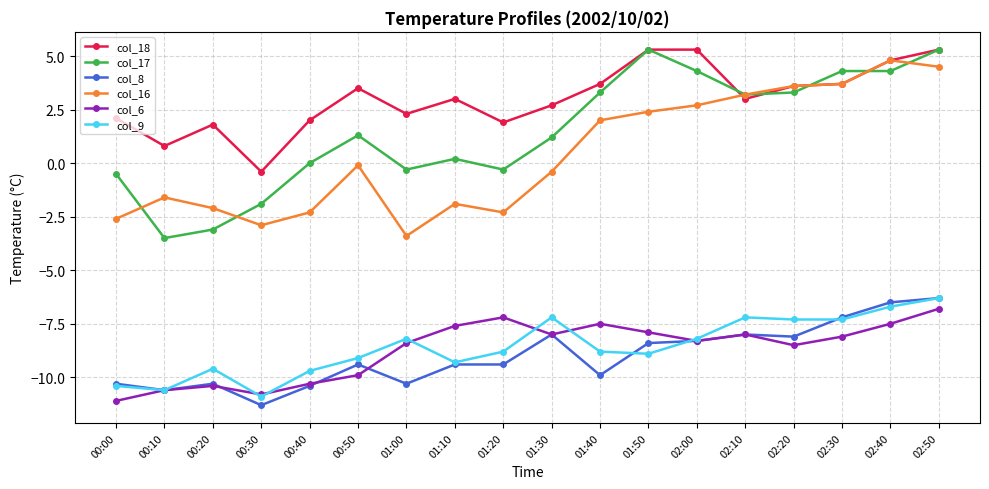

What is the approximate value of col_16 at 00:20?

-2.1